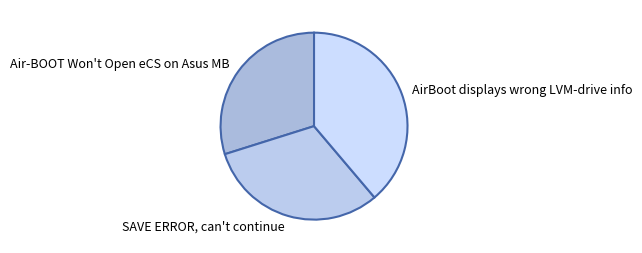

What is the ratio of the value at Air-BOOT Won't Open eCS on Asus MB to the value at SAVE ERROR, can't continue?

1.0